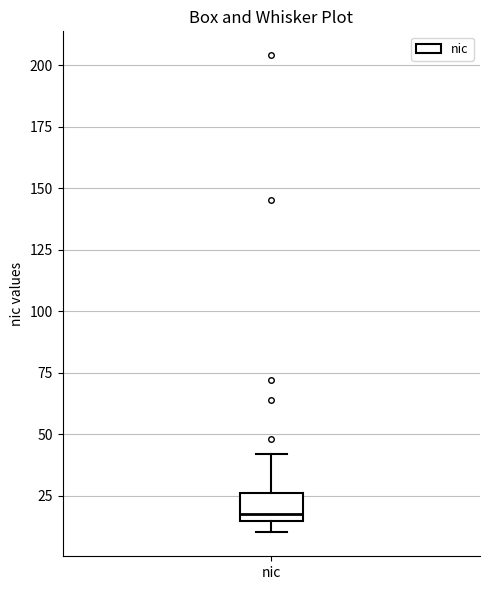

Transcribe this box plot: give where the median line is, the range the box spans, and where the two whiskers end, as read against the y-axis. The values are not printed on the chart, so give them approximately, as read against the axis.

median 20, box 15 to 25, whiskers 10 to 40